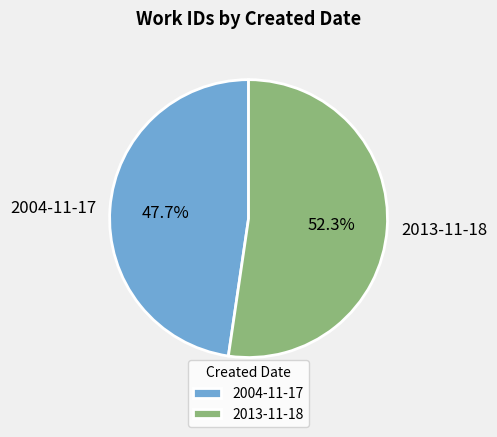

Does 2004-11-17 account for over 50% of the chart?

No